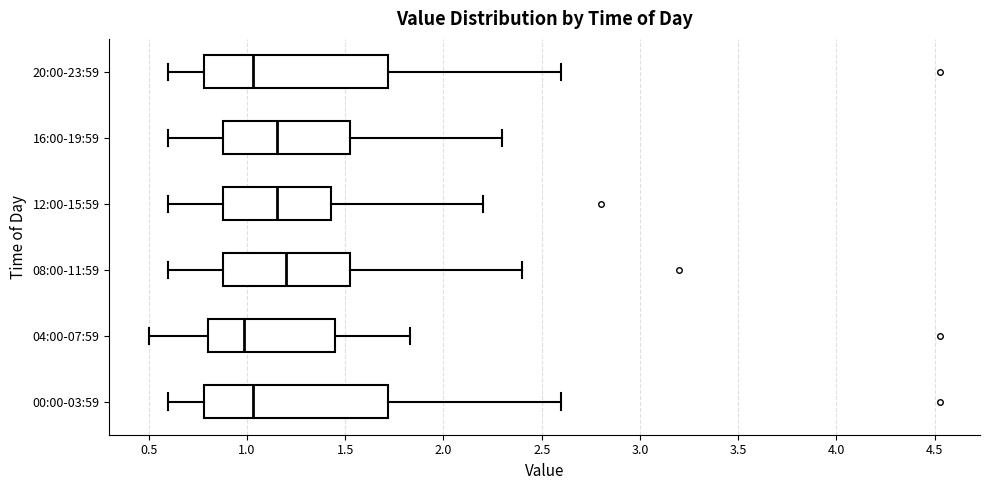

Which box's median line is the furthest to the right?

08:00-11:59